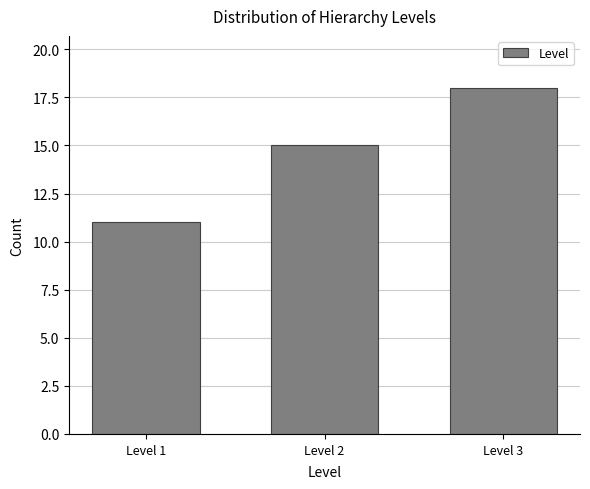

Reading left to right, transcribe all the data shown in this chart.

11	15	18